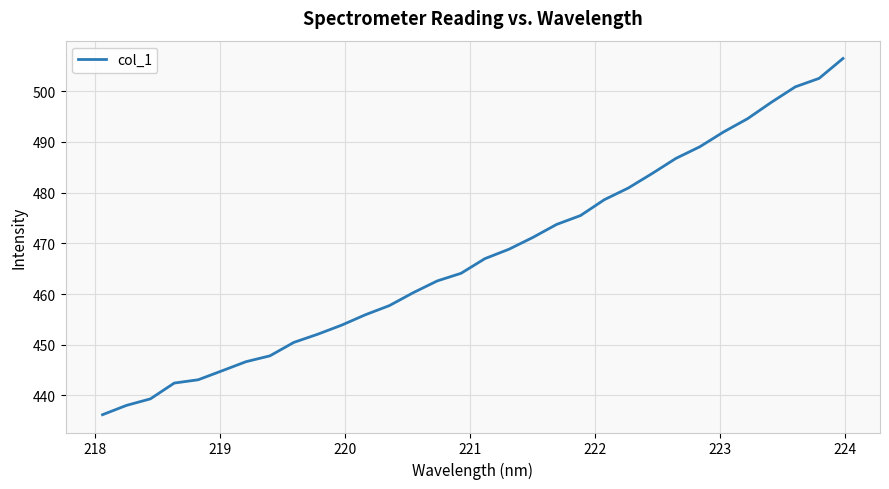

What is the difference between the maximum and minimum values?

70.3